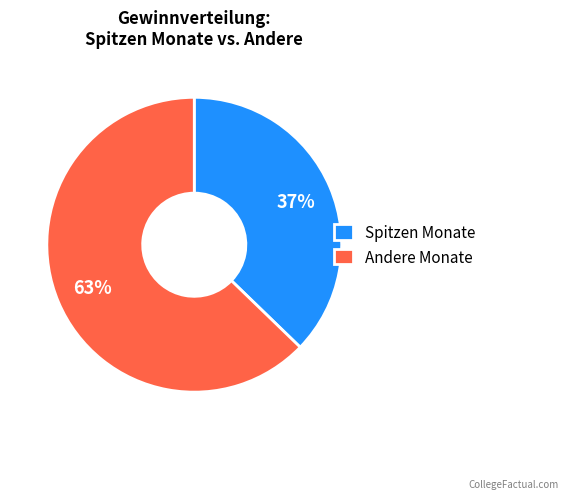

To the nearest percent, what portion does Andere Monate represent?

63%